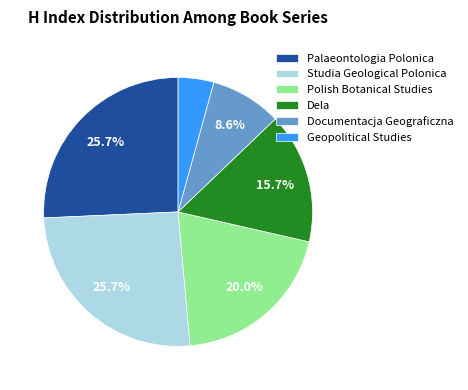

Which category has the smallest portion of the pie?

Geopolitical Studies